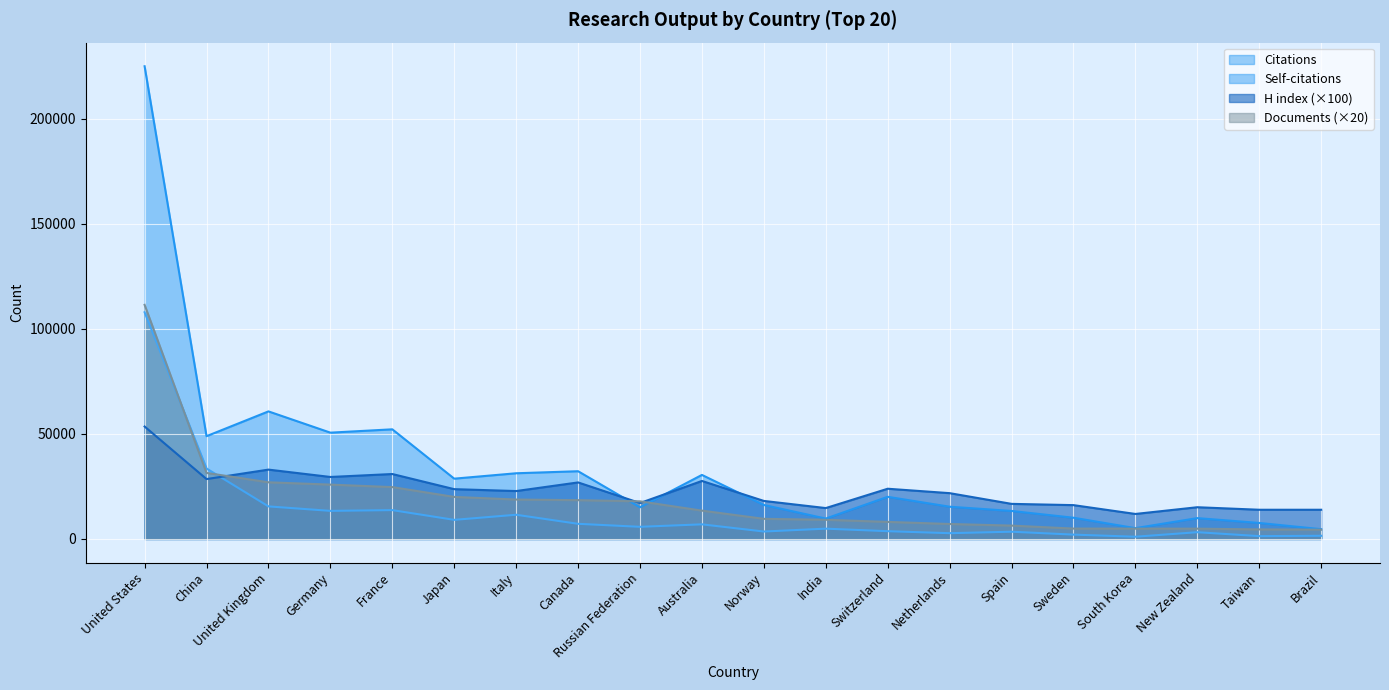

Between which two adjacent categories do H index and Documents first intersect?

China and United Kingdom